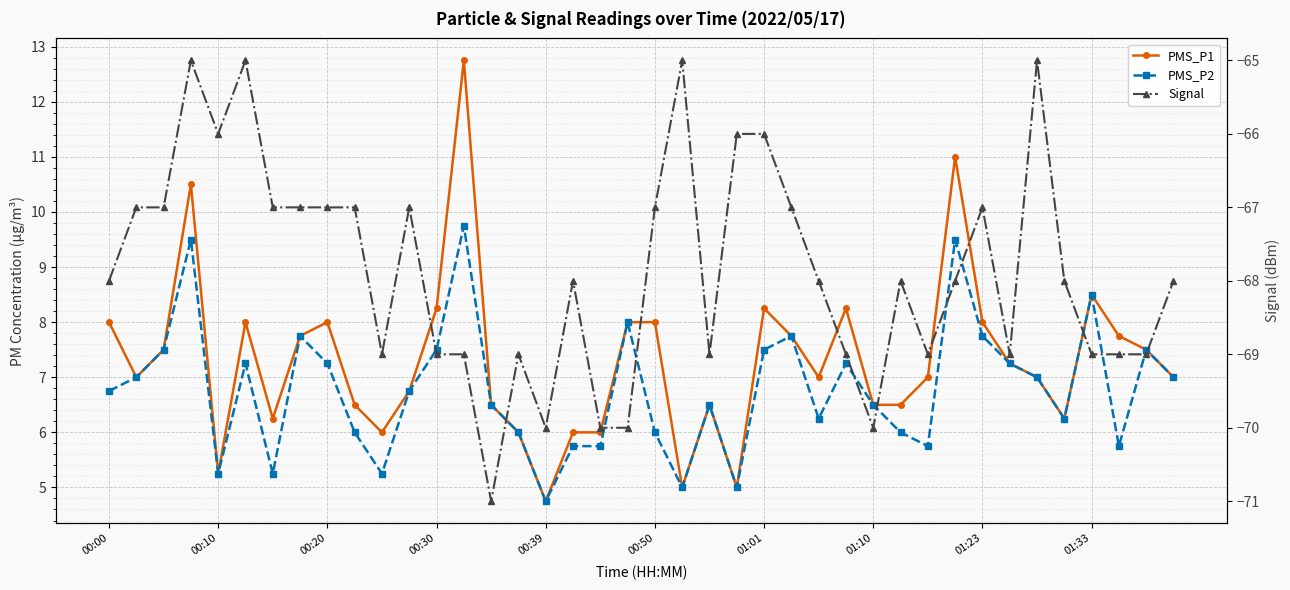

What is the difference between the highest and lowest values at 26?

75.0